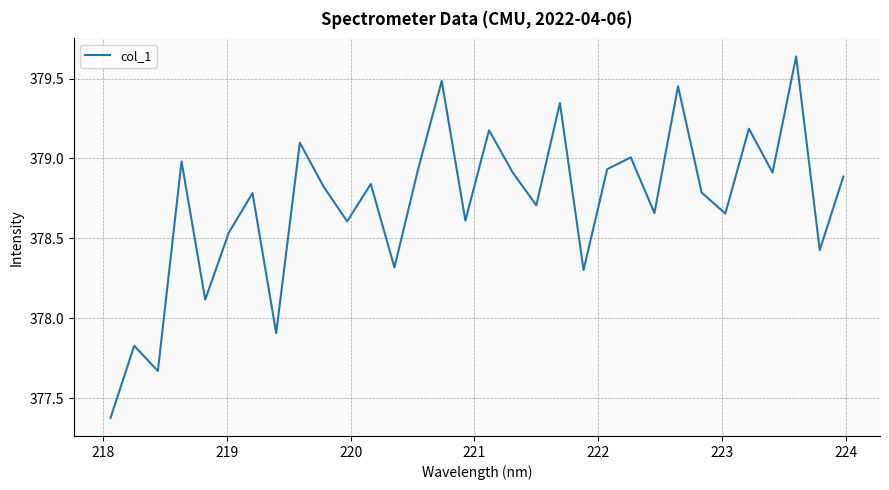

How many distinct data groups are displayed?

1